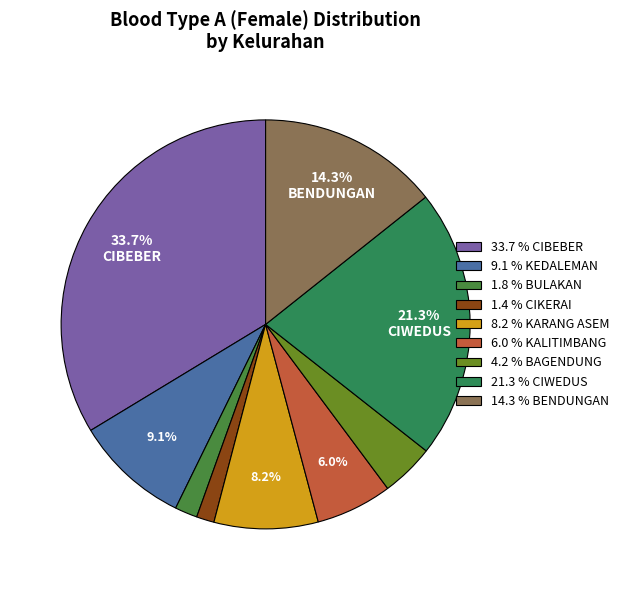

How many segments does this pie chart have?

9